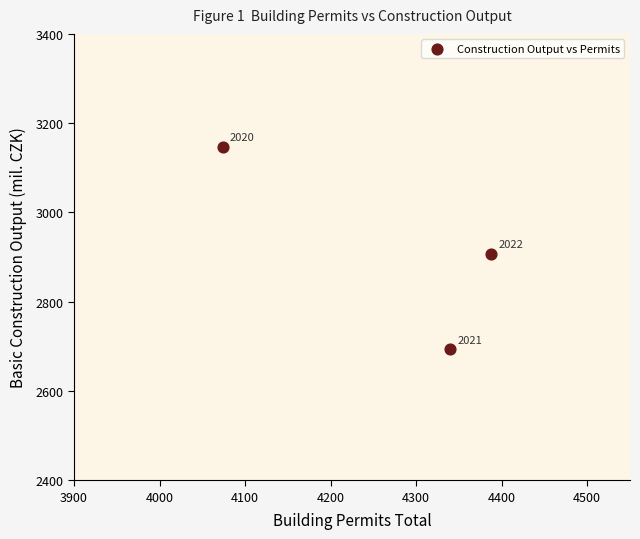

What is the average X value?

4267